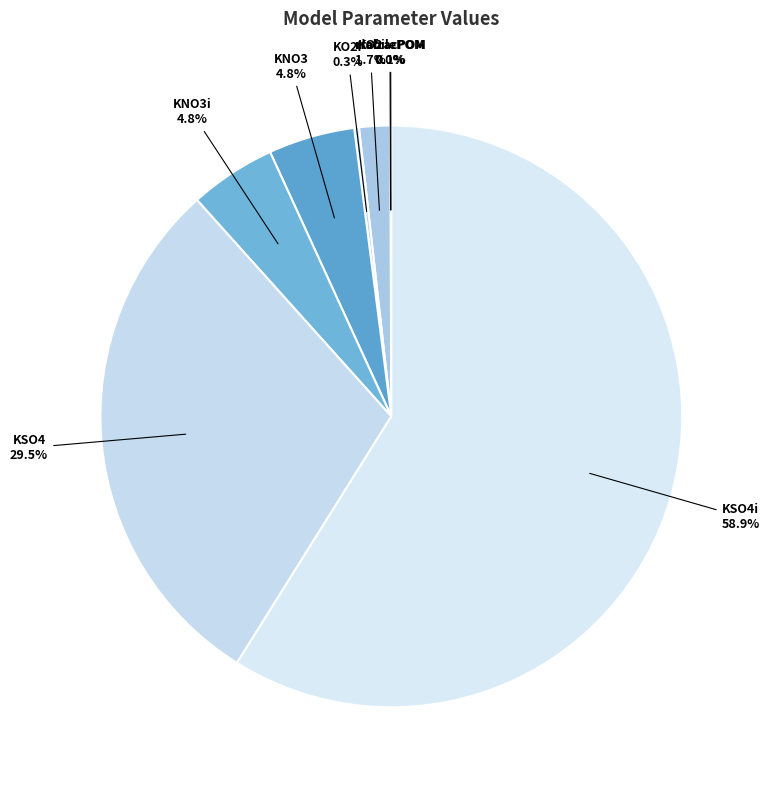

Which slice is the largest?

KSO4i